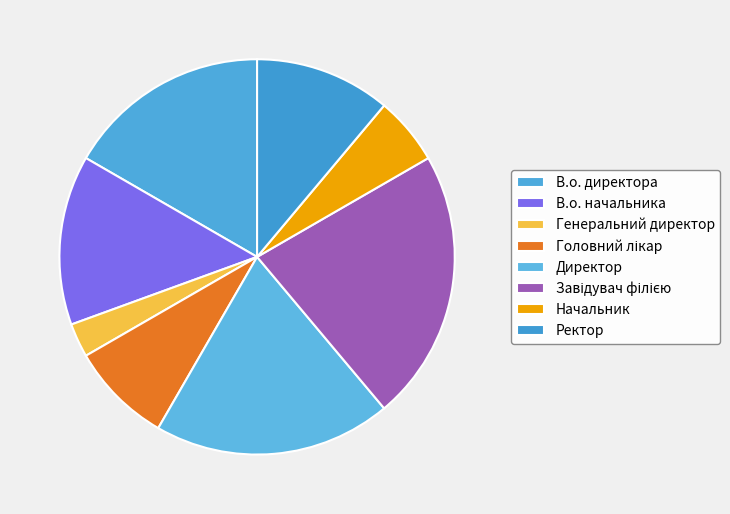

Combined, what portion of the pie is Ректор and Директор?

30.6%